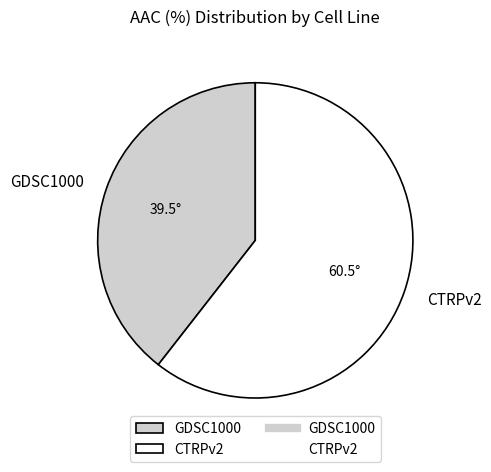

Which has a higher value, CTRPv2 or GDSC1000?

CTRPv2